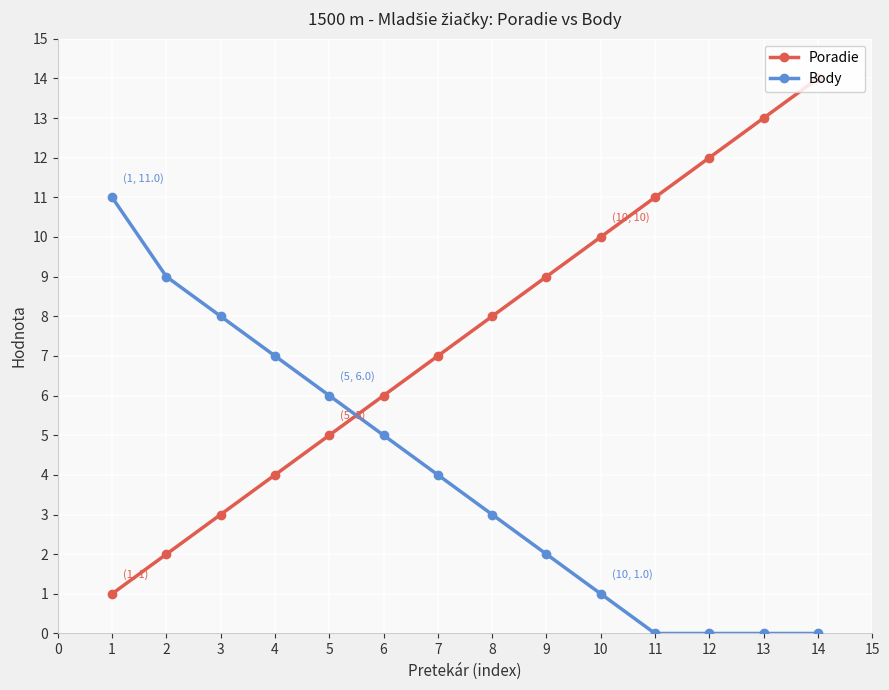

What is the total value across all series at 4?

11